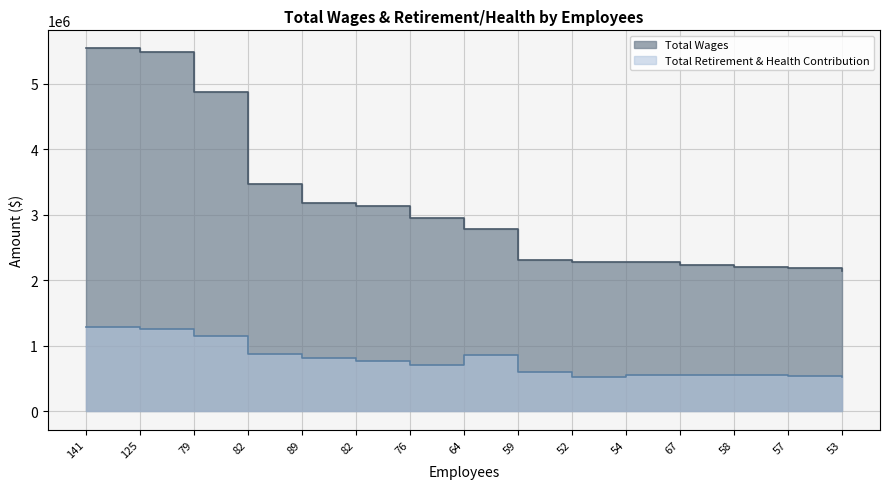

What is the total value across all series at 141?

6826068